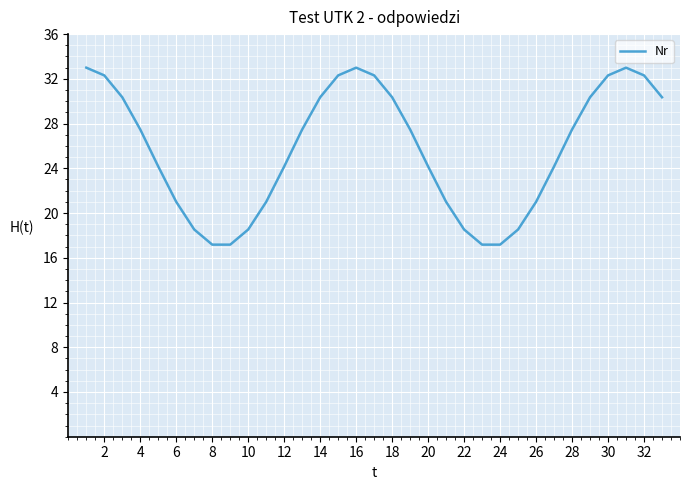

What is the difference between the maximum and minimum values?

15.8